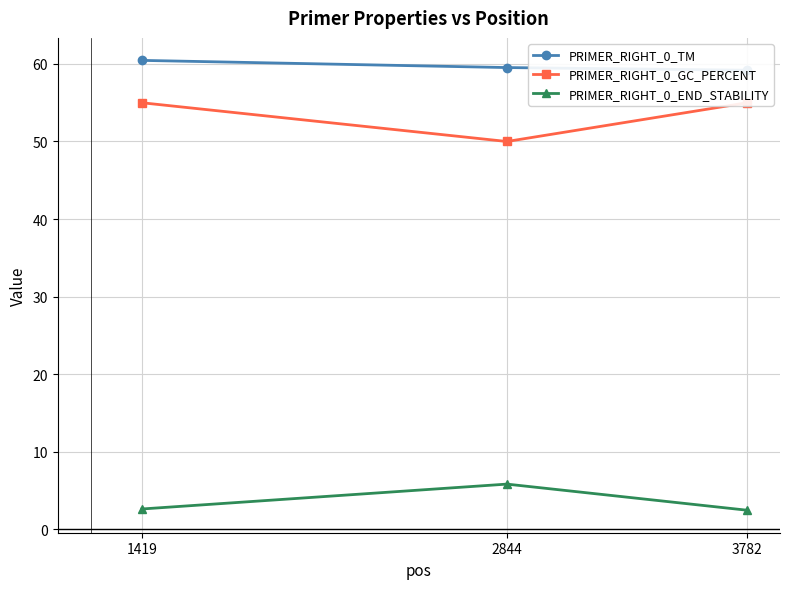

Which category has the highest value across all series?

1419